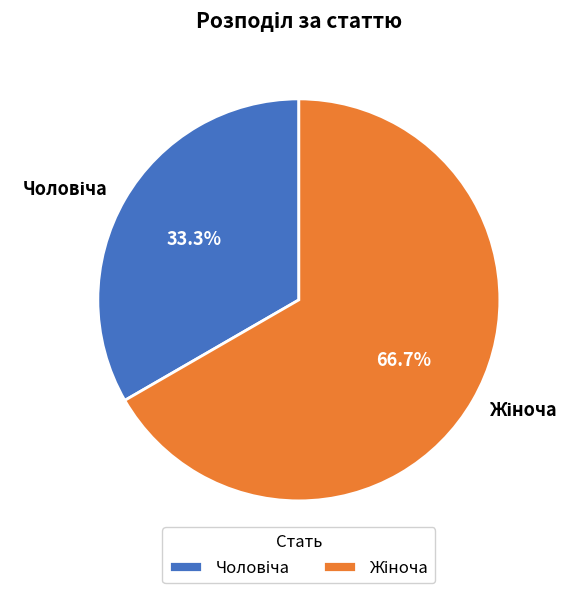

Is there a majority slice in this chart?

Yes